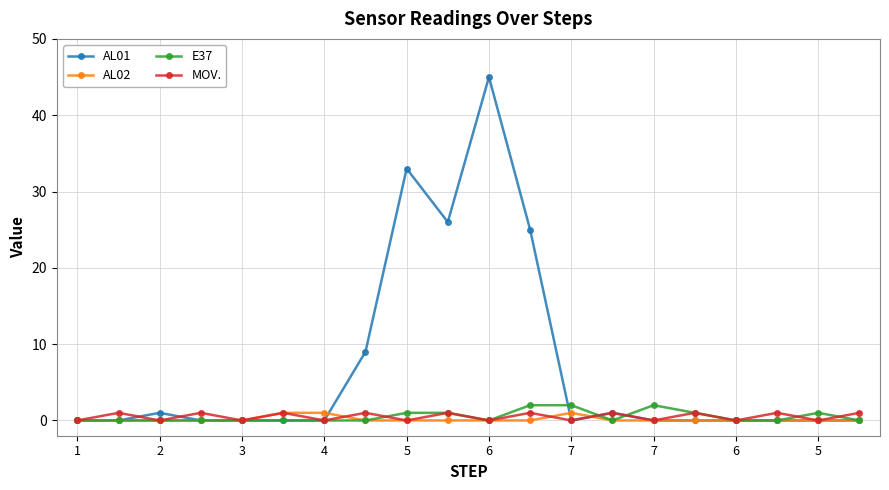

What is the maximum value shown in the chart?

45